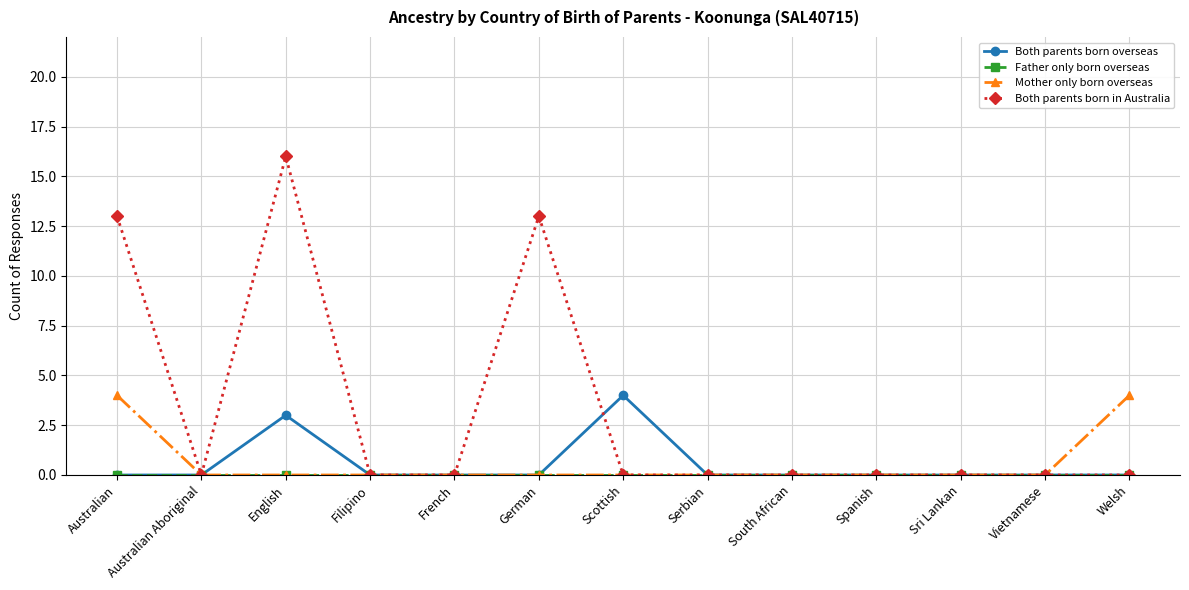

How many lines are shown in the chart?

4